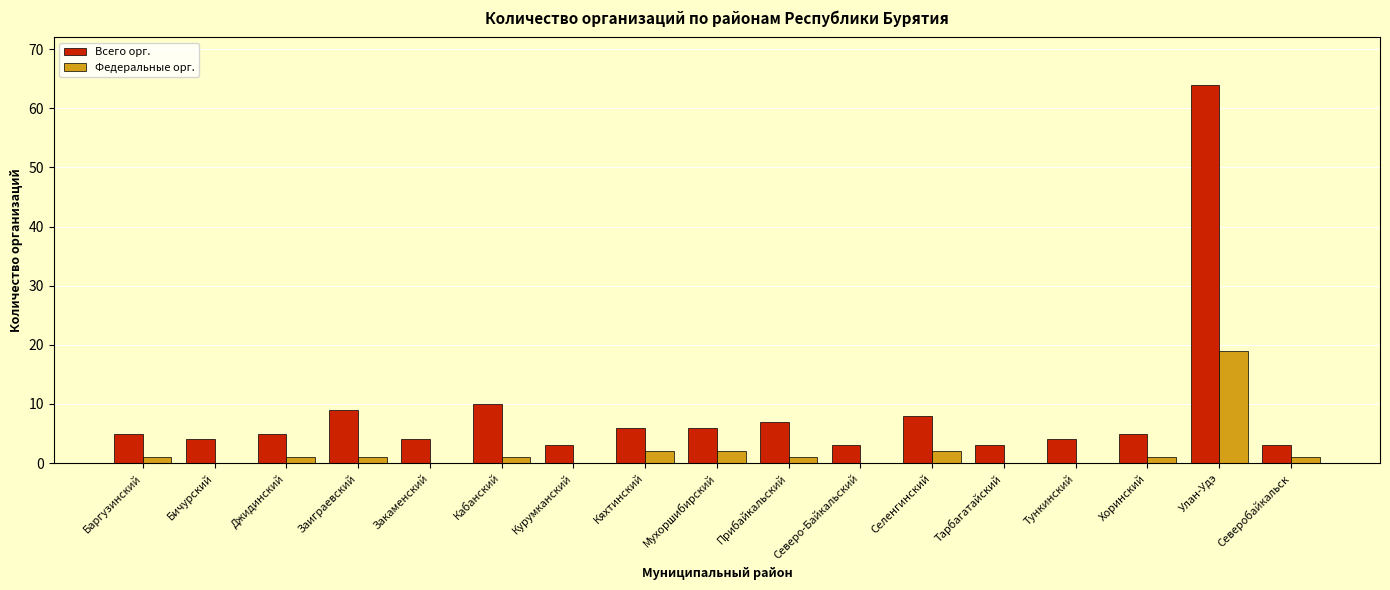

Reading left to right, transcribe all the data shown in this chart.

Всего орг.: Баргузинский=5	Бичурский=4	Джидинский=5	Заиграевский=9	Закаменский=4	Кабанский=10	Курумканский=3	Кяхтинский=6	Мухоршибирский=6	Прибайкальский=7	Северо-Байкальский=3	Селенгинский=8	Тарбагатайский=3	Тункинский=4	Хоринский=5	Улан-Удэ=64	Северобайкальск=3
Федеральные орг.: Баргузинский=1	Бичурский=0	Джидинский=1	Заиграевский=1	Закаменский=0	Кабанский=1	Курумканский=0	Кяхтинский=2	Мухоршибирский=2	Прибайкальский=1	Северо-Байкальский=0	Селенгинский=2	Тарбагатайский=0	Тункинский=0	Хоринский=1	Улан-Удэ=19	Северобайкальск=1